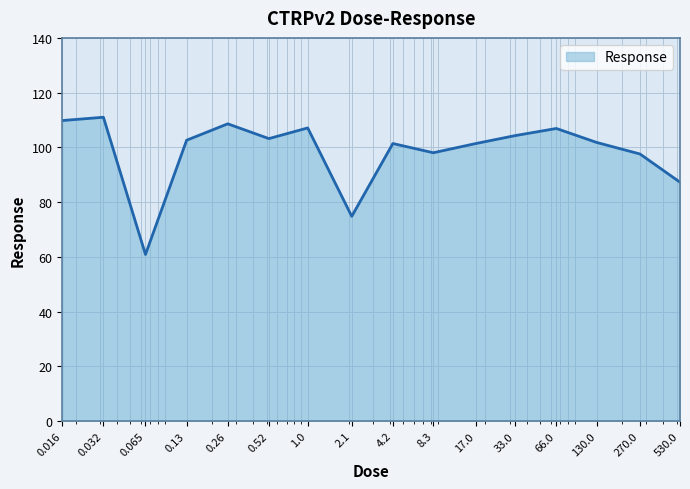

What is the difference between the maximum and minimum values?

50.1